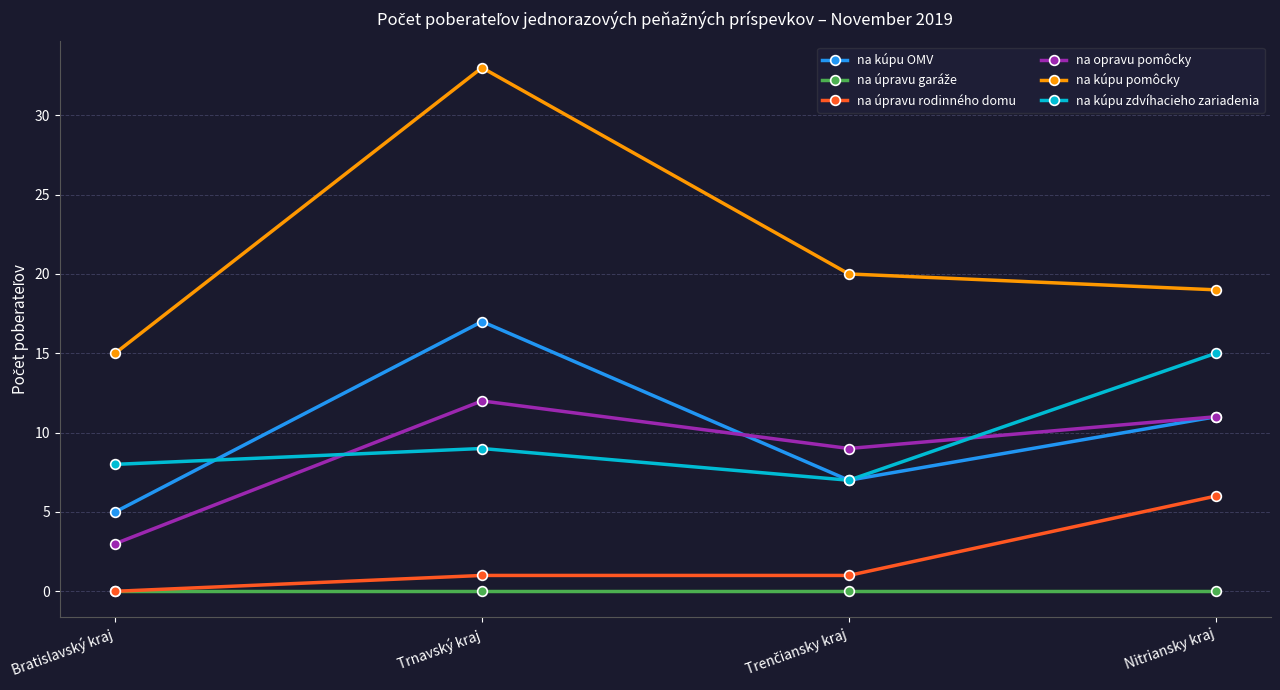

What is the maximum value shown in the chart?

33